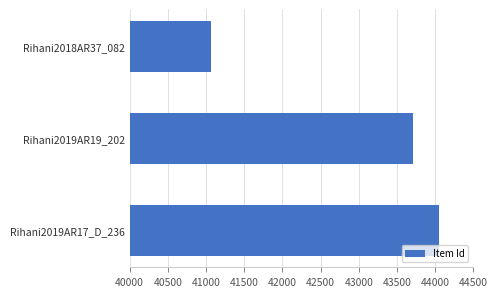

List the labels in order of value, smallest first.

Rihani2018AR37_082, Rihani2019AR19_202, Rihani2019AR17_D_236